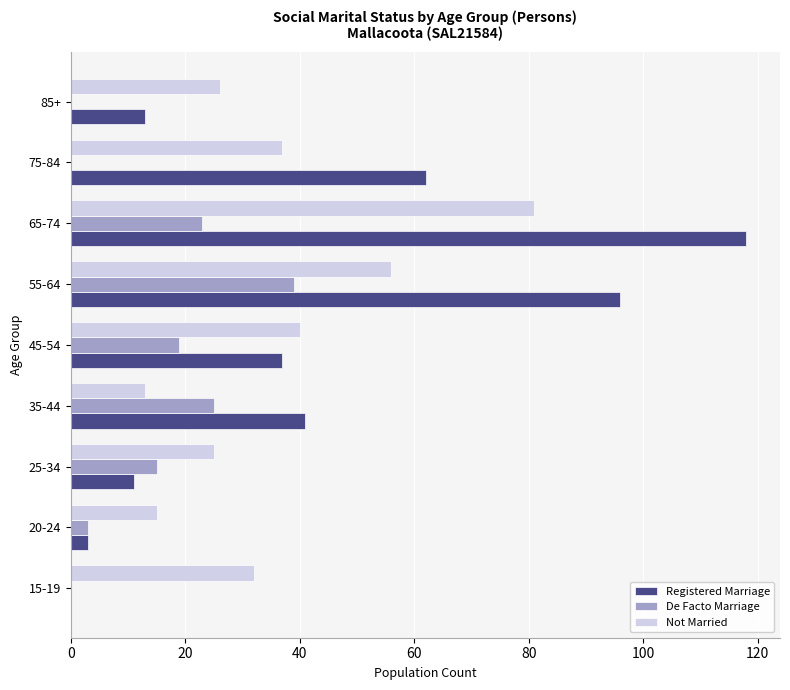

Count the number of categories in the chart.

9